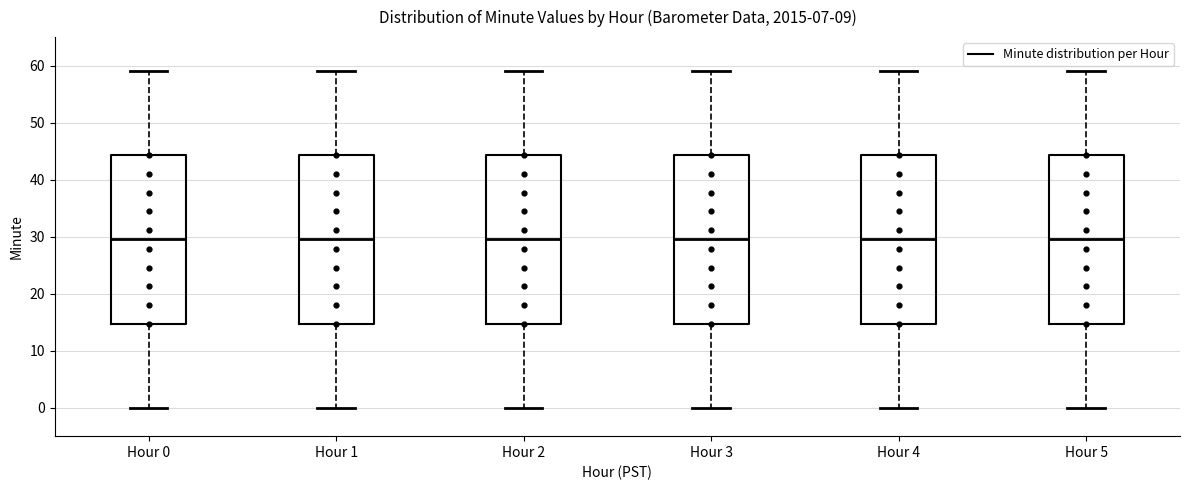

Where is the upper edge of the box for Hour 2 on the y-axis? The values are not printed on the chart, so give them approximately, as read against the axis.

44